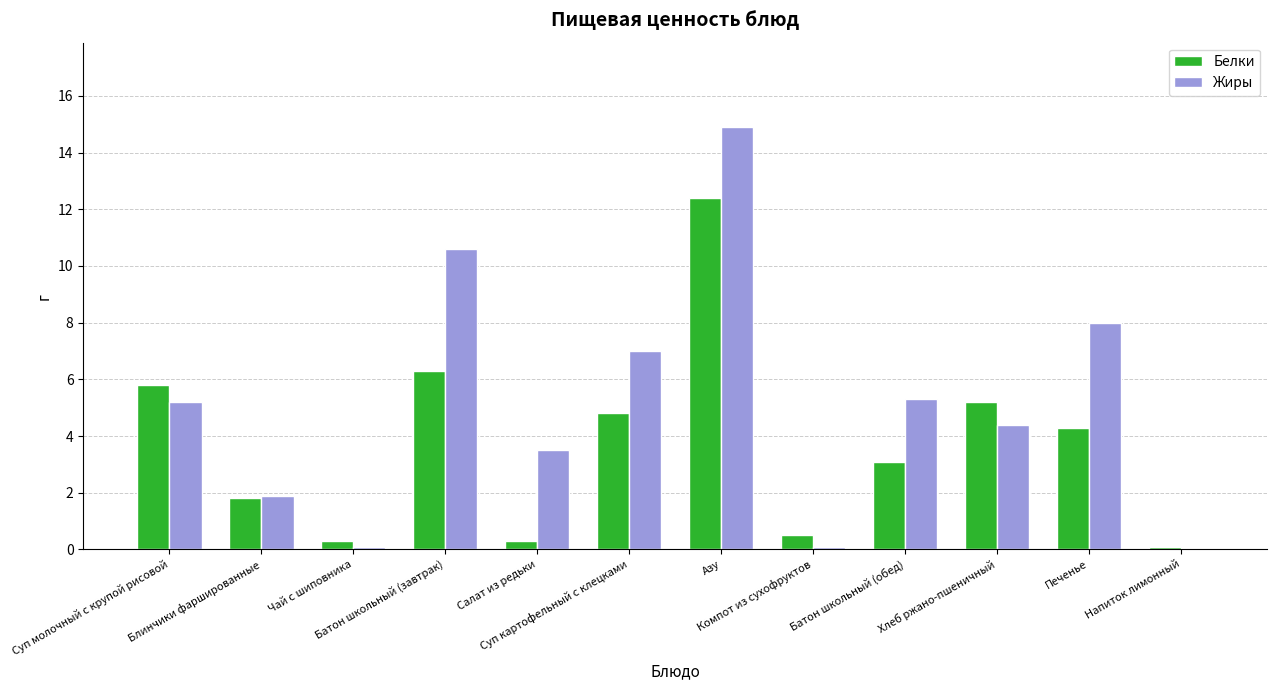

Is it true that Жиры equals 0.1 at Компот из сухофруктов?

True